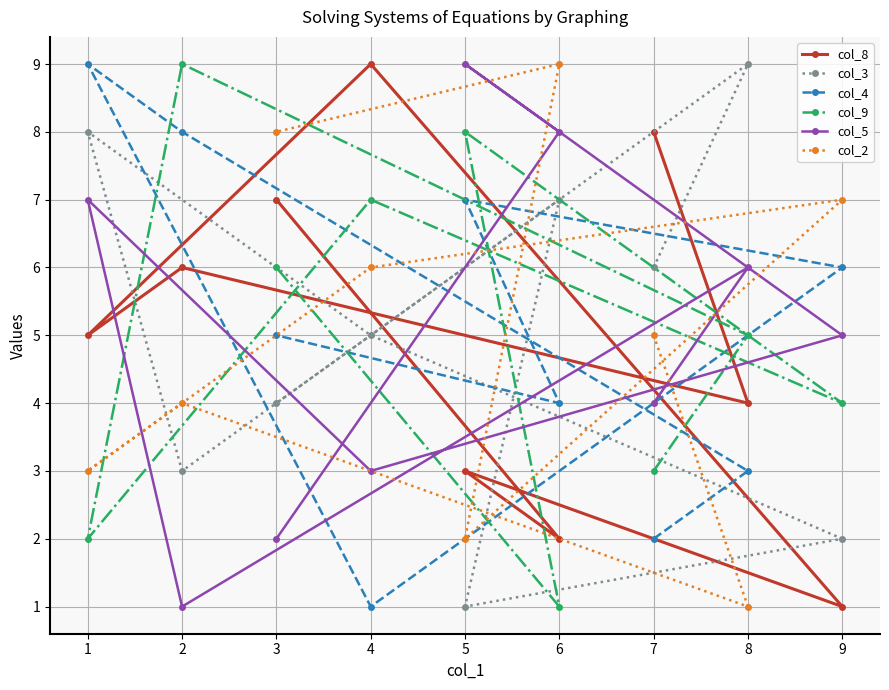

Is the value of col_5 at 3 greater than the value of col_8 at 3?

No